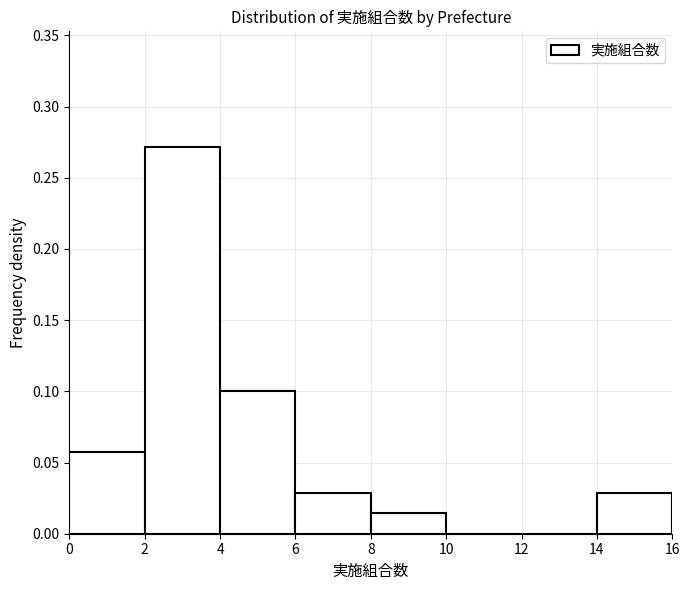

Reading left to right, list every bar in this chart as the range it spans on the x-axis followed by its height. The values are not printed on the chart, so give them approximately, as read against the axis.

0 to 2: 0.055
2 to 4: 0.270
4 to 6: 0.100
6 to 8: 0.030
8 to 10: 0.015
10 to 12: 0
12 to 14: 0
14 to 16: 0.030